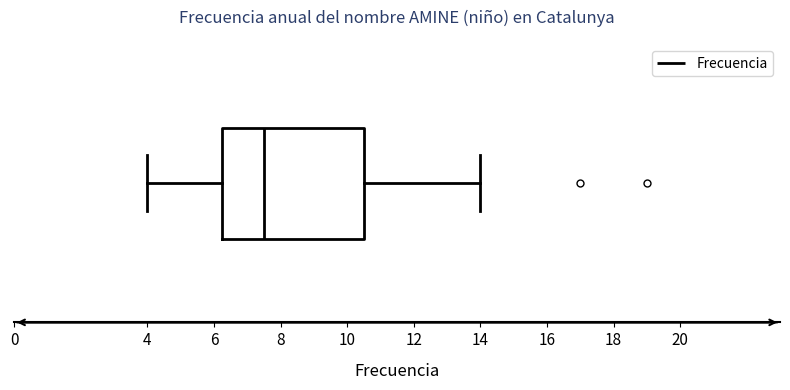

Where does the right whisker of the box end on the x-axis? The values are not printed on the chart, so give them approximately, as read against the axis.

14.0